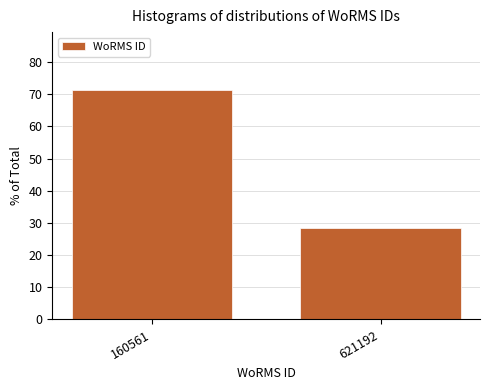

Reading left to right, extract all data points from this chart.

160561=71.4	621192=28.6